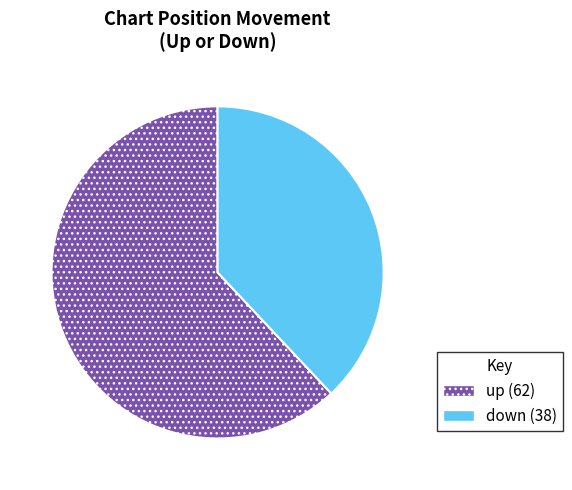

Is it true that up is 62% of the pie?

True